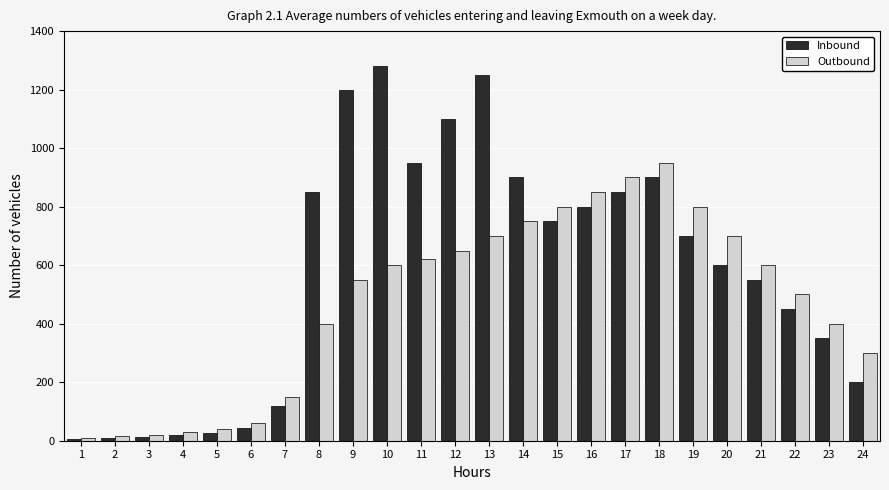

What is the highest value of the Inbound series?

1280